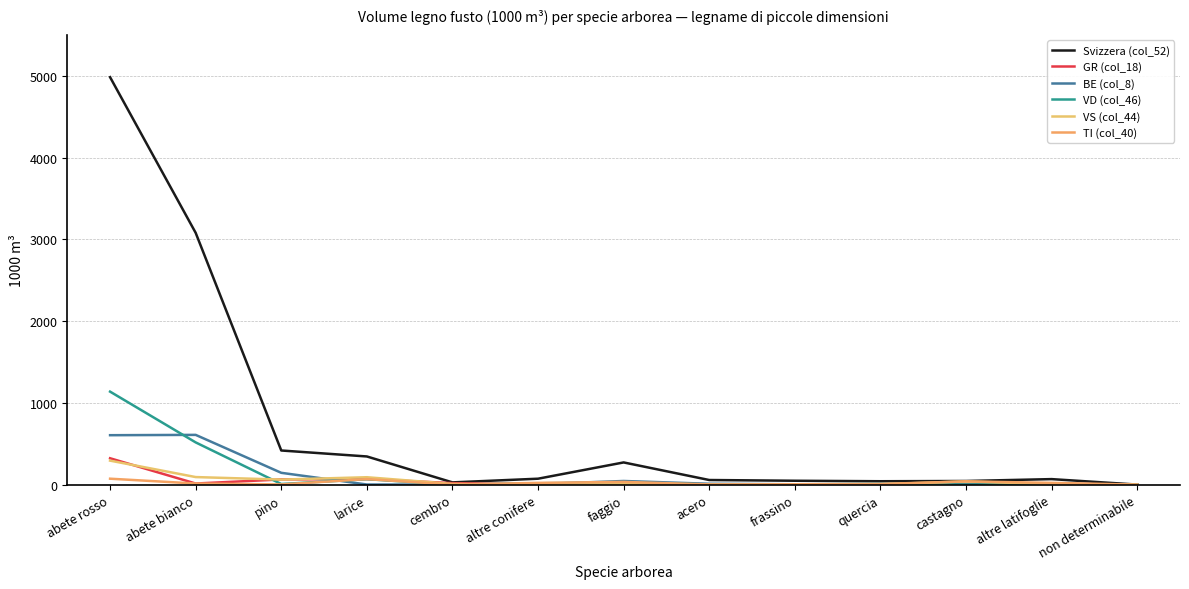

Where do VS (col_44) and BE (col_8) first cross each other?

pino and larice